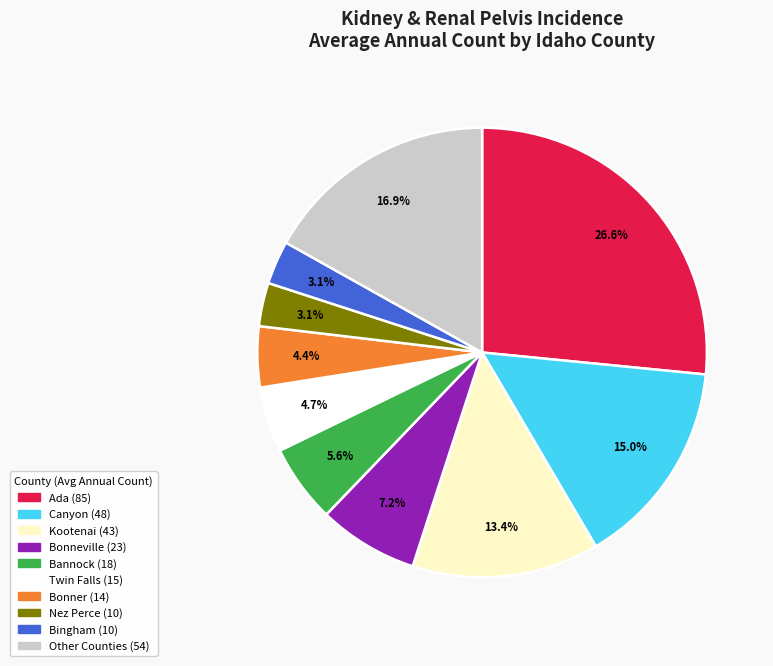

How many slices are in this pie chart?

10